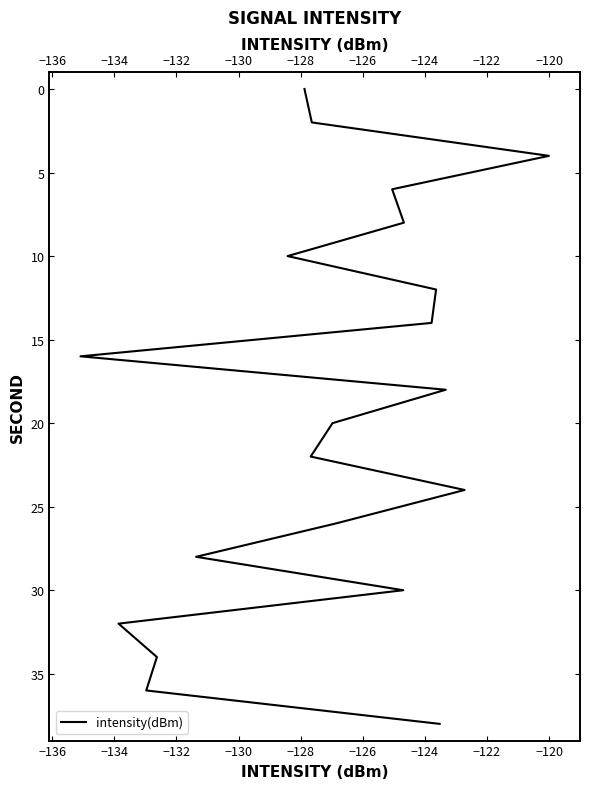

What is the greatest value displayed?

38